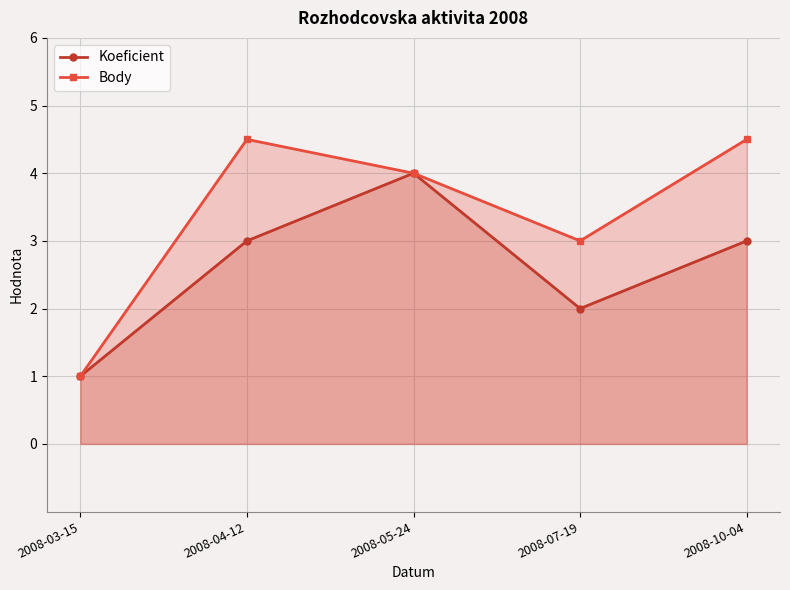

What position from the right is 2008-03-15?

5